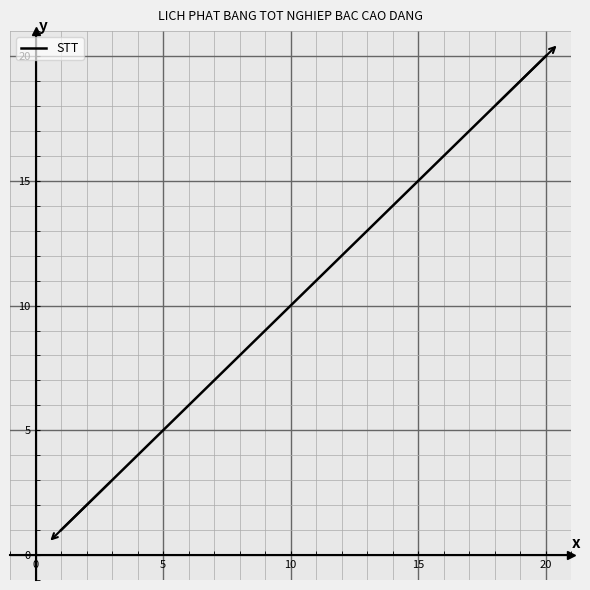

What is the difference between the maximum and minimum values?

19